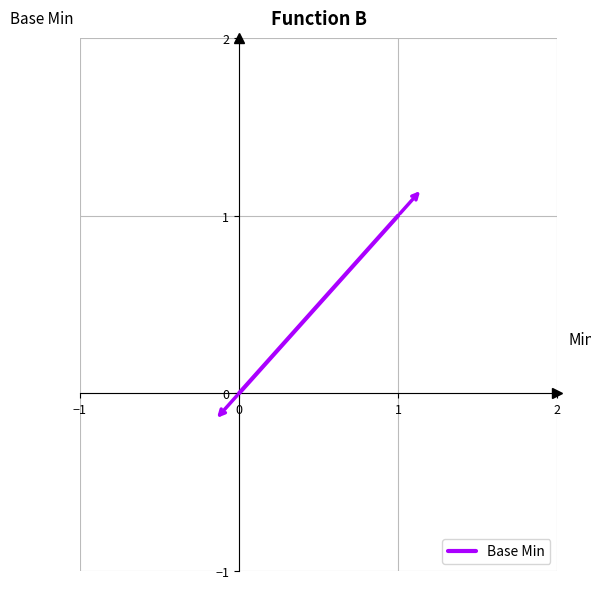

How many data points are less than 1?

1